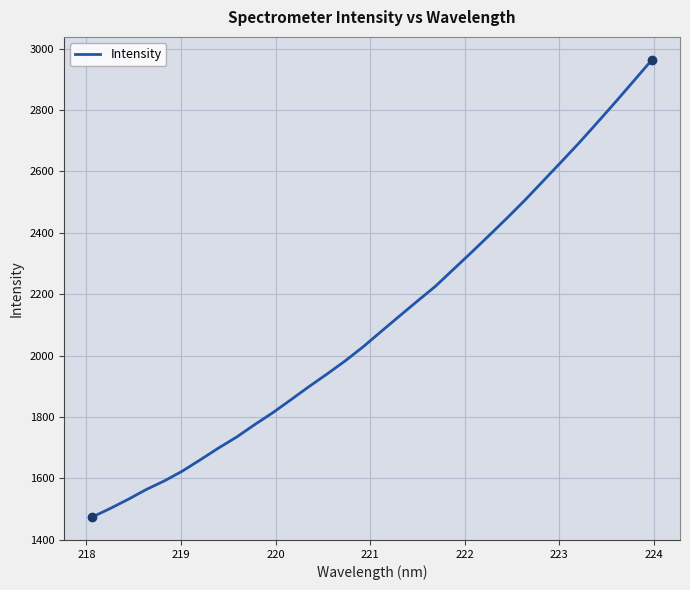

What is the difference between the maximum and minimum values?

1489.3